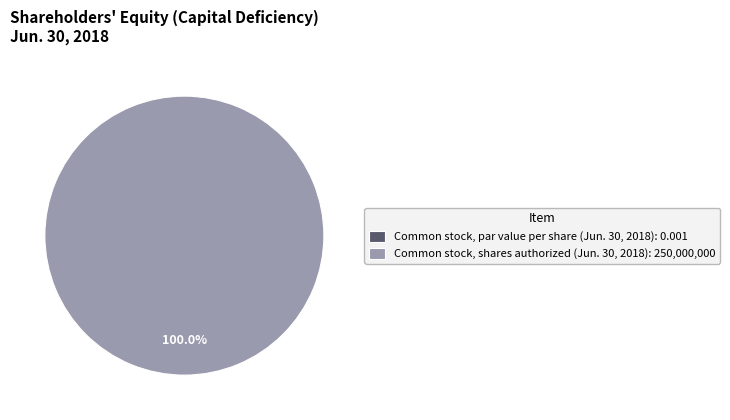

Is the sum of Common stock, par value per share and Common stock, shares authorized greater than half?

Yes